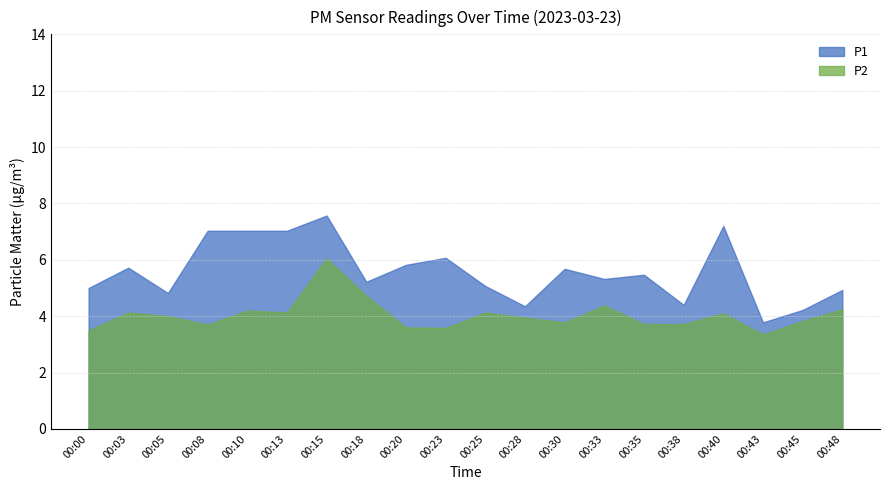

What is the minimum value shown in the chart?

3.4